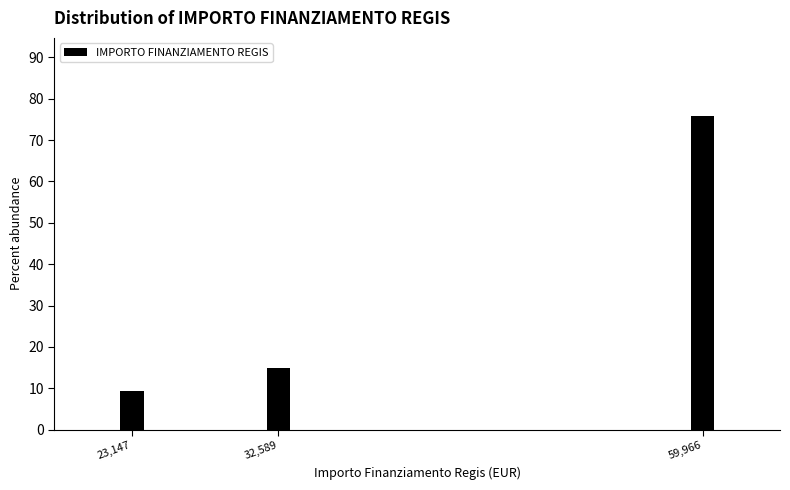

Reading left to right, list all the values displayed in this chart.

9.3	14.9	75.8